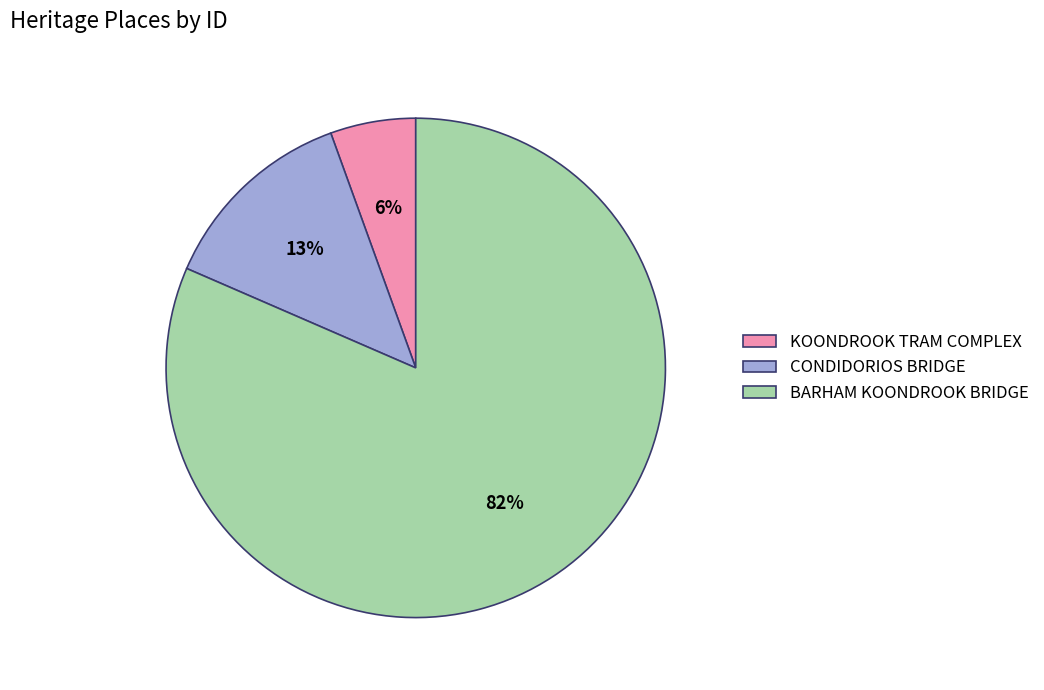

To the nearest percent, what is the average slice percentage?

33%